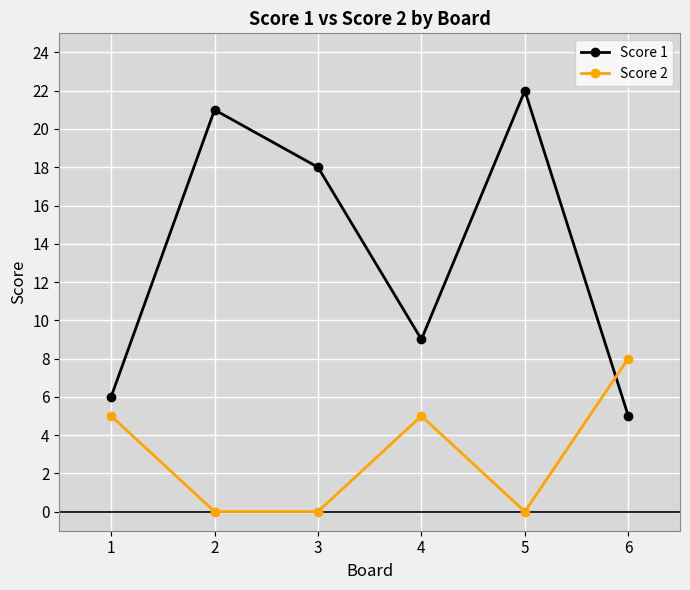

What is the sum of all Score 1 values?

81